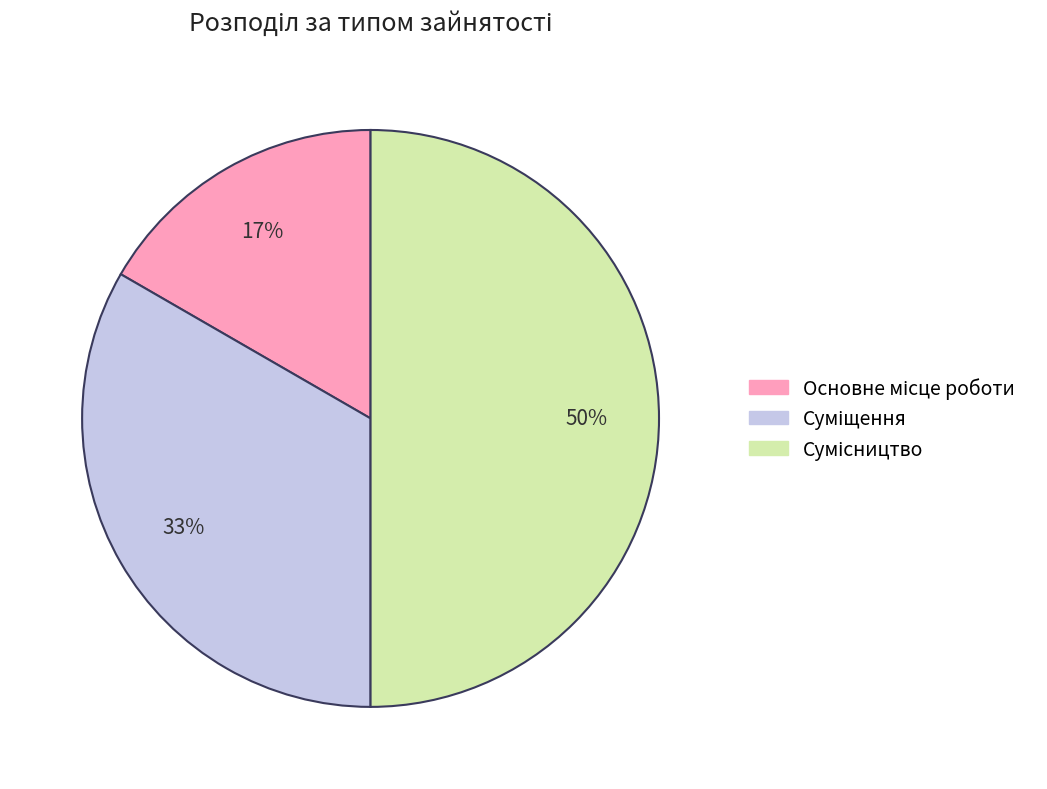

To the nearest percent, what is the average slice percentage?

33%